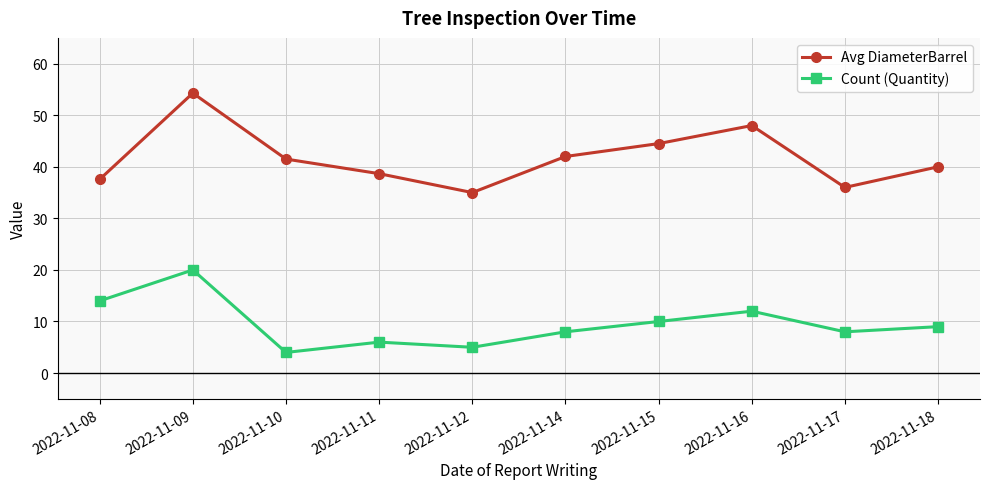

How many values in the Count (Quantity) series are below 9?

5